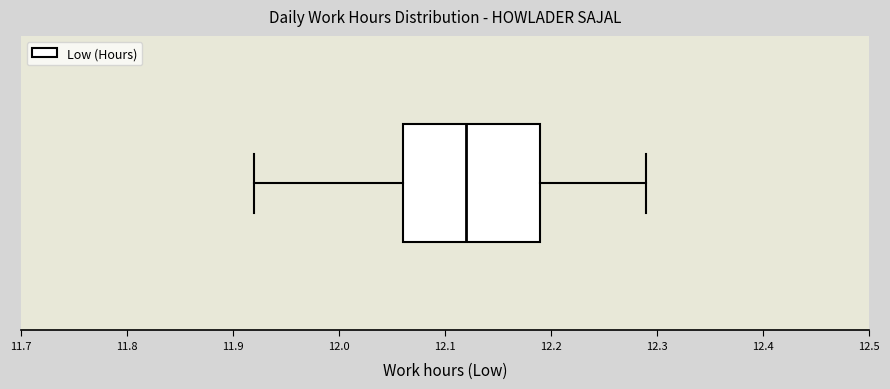

Where does the right whisker of the box end on the x-axis? The values are not printed on the chart, so give them approximately, as read against the axis.

12.29